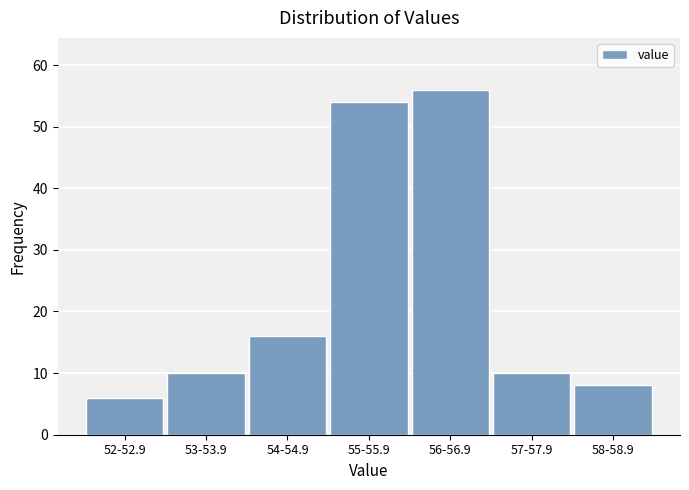

Reading left to right, what are all the values shown in this chart?

6	10	16	54	56	10	8